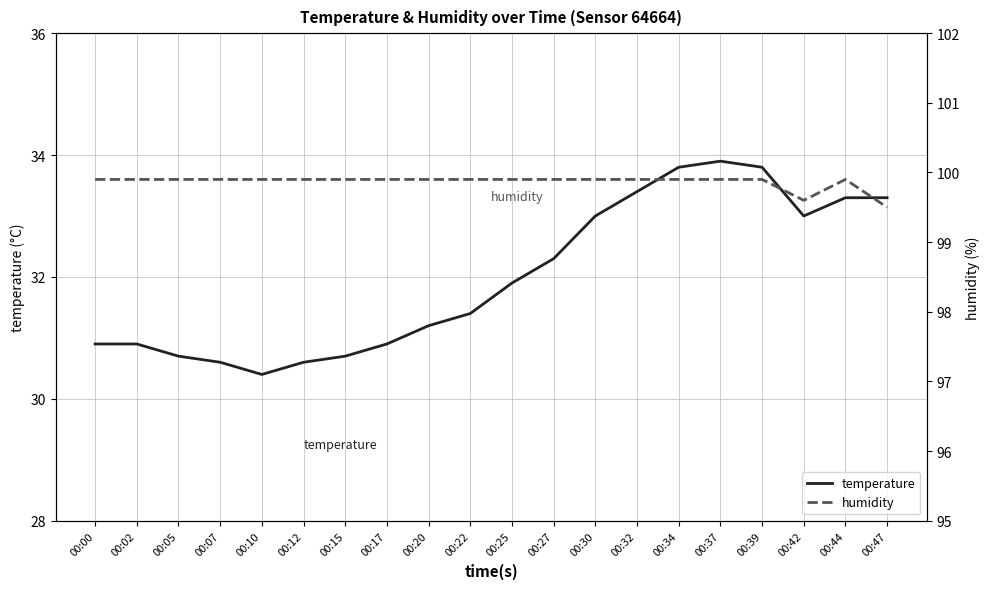

True or false: humidity and temperature intersect in this chart.

False